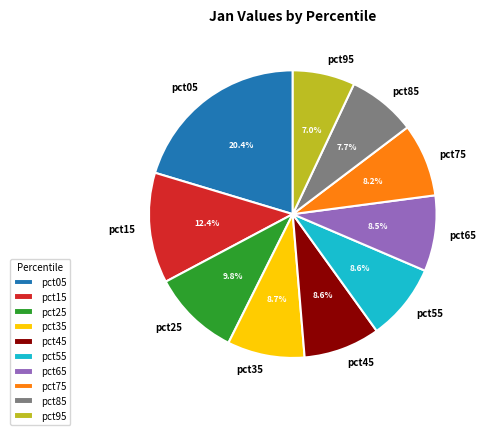

What is the ratio of the value at pct15 to the value at pct45?

1.4